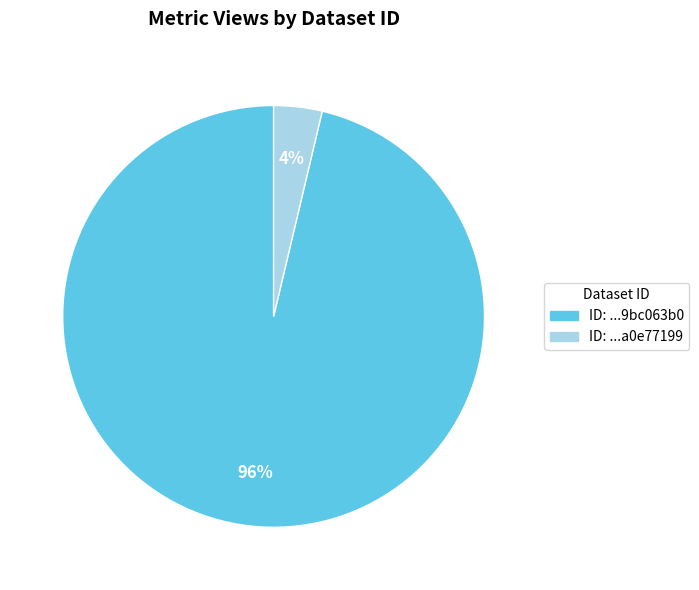

Does any single category account for the majority?

Yes